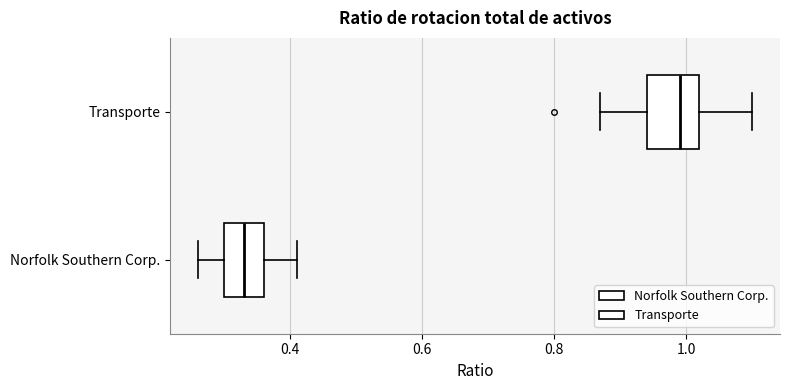

Where does the right whisker of the box for Transporte end on the x-axis? The values are not printed on the chart, so give them approximately, as read against the axis.

1.10